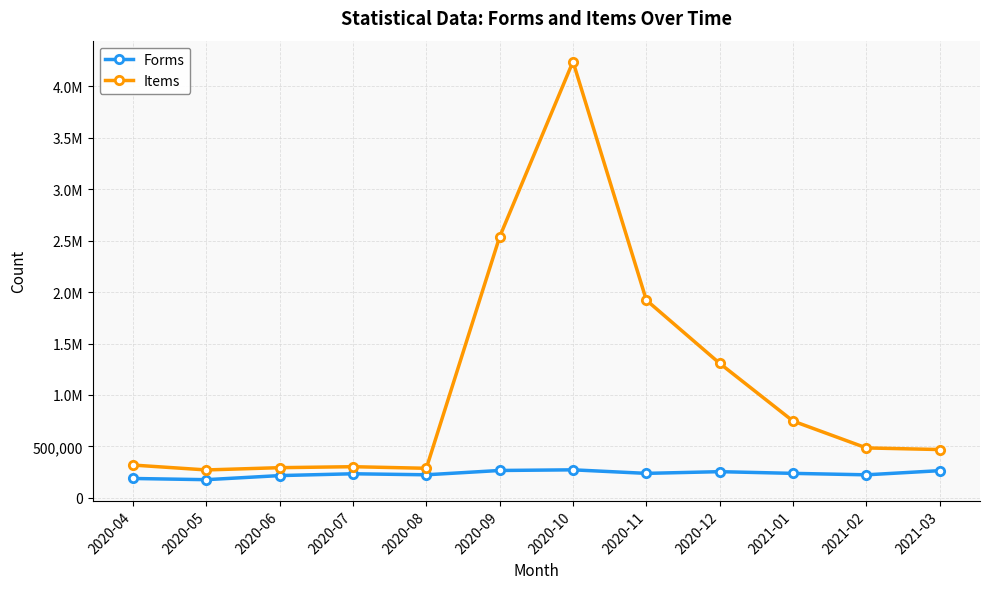

Reading left to right, what are all the values shown in this chart?

Forms: 188542	176835	216548	234231	224358	266223	272531	238131	254645	238168	224076	264437
Items: 318964	271434	293514	302914	287471	2536916	4239990	1921803	1307362	746662	485462	469632